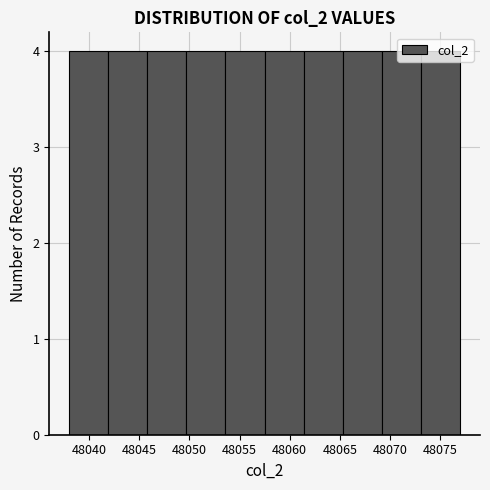

Reading left to right, transcribe this chart: for each bar, give the range it covers on the x-axis and its height. Neither the bar edges nor the heights are printed on the chart, so give them approximately, as read against the axes.

48038.0 to 48041.9: 4
48041.9 to 48045.8: 4
48045.8 to 48049.7: 4
48049.7 to 48053.6: 4
48053.6 to 48057.5: 4
48057.5 to 48061.4: 4
48061.4 to 48065.3: 4
48065.3 to 48069.2: 4
48069.2 to 48073.1: 4
48073.1 to 48077.0: 4